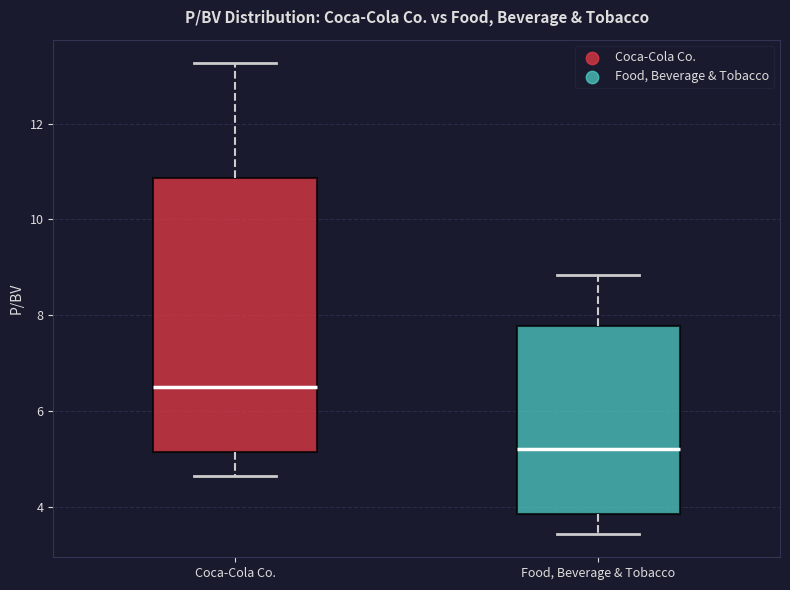

Reading left to right, transcribe this box plot: for each box, give where its median line is, the range the box spans, and where its two whiskers end, as read against the y-axis. The values are not printed on the chart, so give them approximately, as read against the axis.

Coca-Cola Co.: median 6.6, box 5.2 to 10.8, whiskers 4.6 to 13.2
Food, Beverage & Tobacco: median 5.2, box 3.8 to 7.8, whiskers 3.4 to 8.8